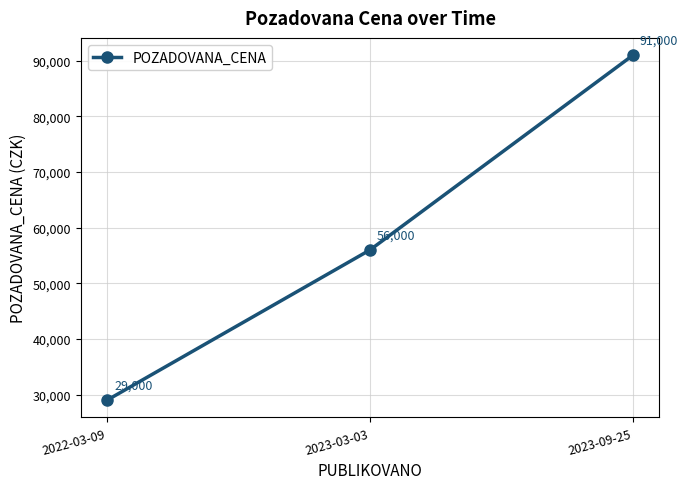

True or false: the data shows 29000 at 2022-03-09.

True